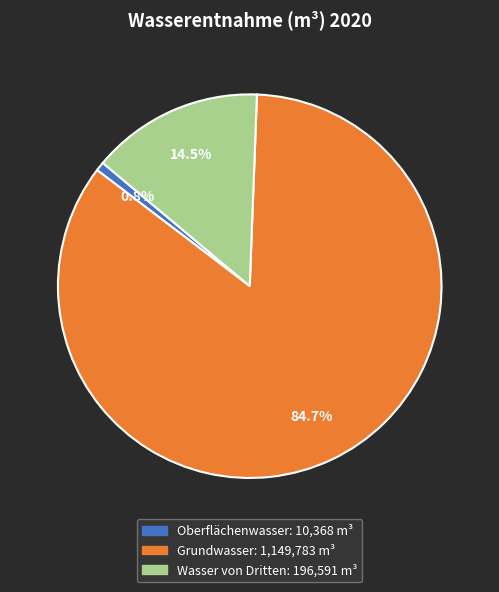

To the nearest percent, what is the difference between the Grundwasser and Wasser von Dritten slice percentages?

70%